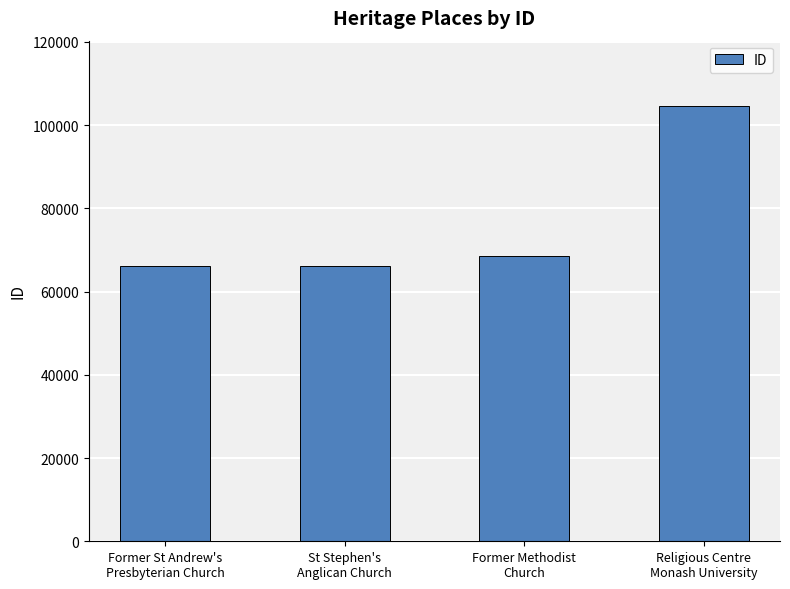

What is the label of the 2nd bar from the right?

Former Methodist
Church